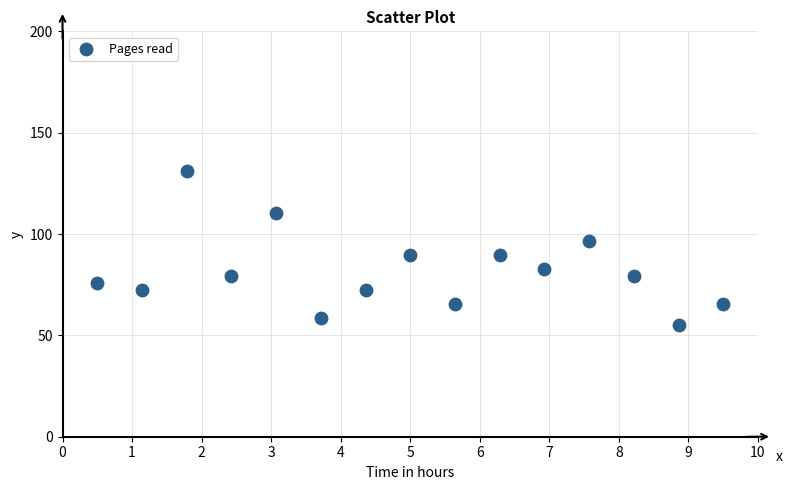

What is the range of Y values (max minus min)?

75.9